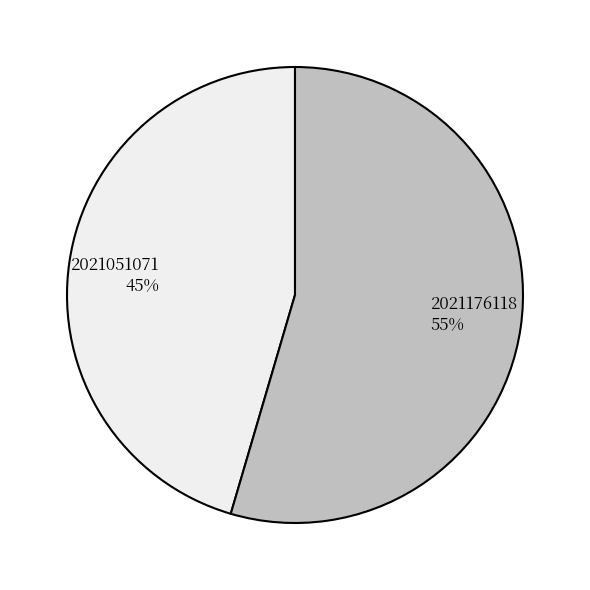

True or false: 2021051071 accounts for 45% of the total.

True